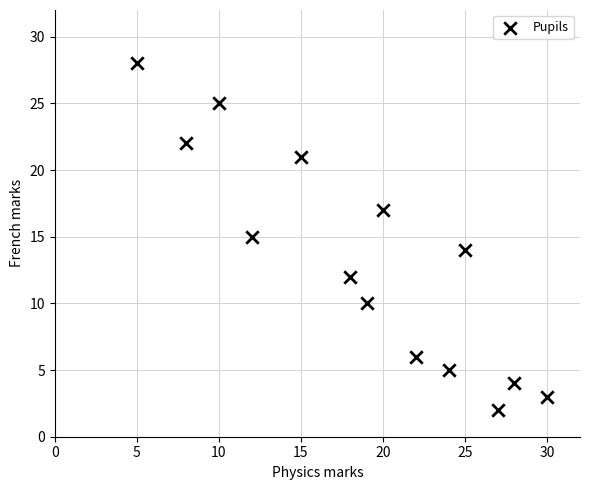

What is the range of X values (max minus min)?

25